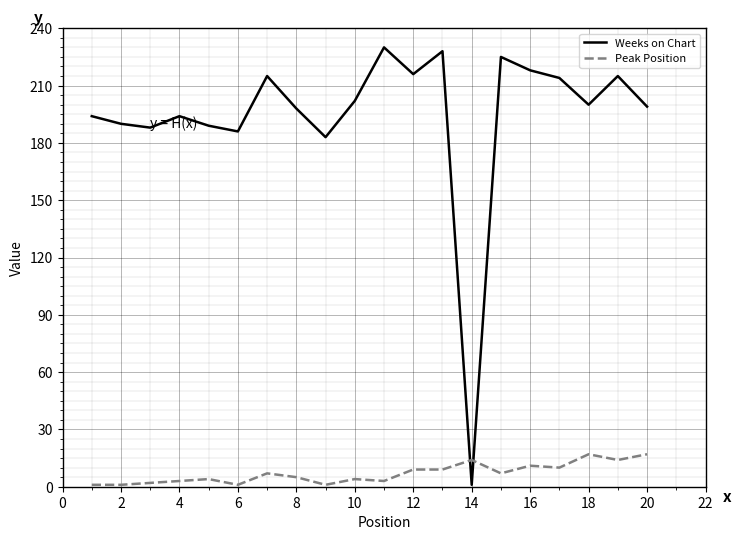

What is the difference between the maximum and minimum values in the Peak Position series?

16